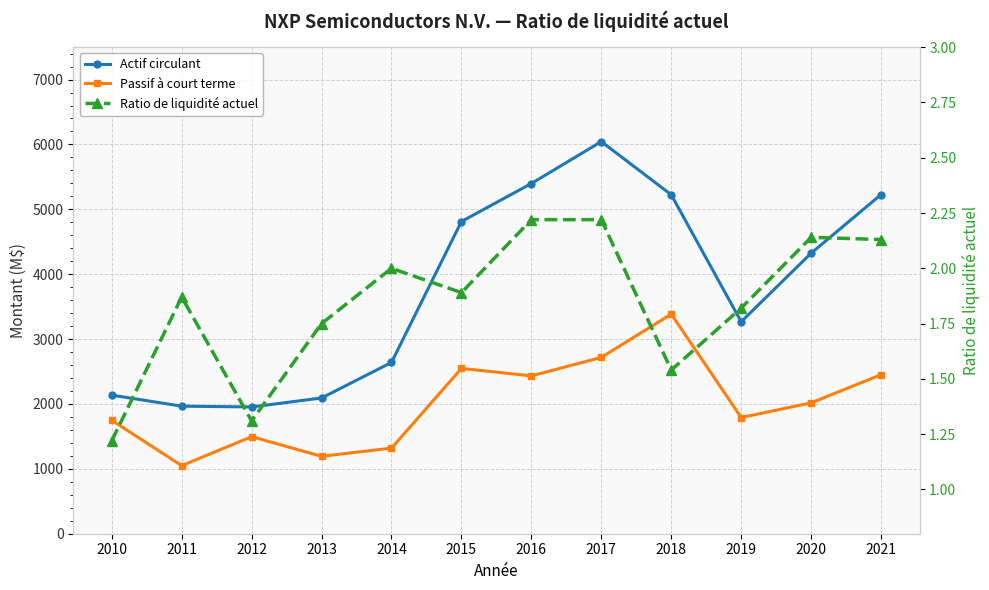

Reading left to right, extract all data points from this chart.

Actif circulant: 2136.0	1966.0	1954.0	2092.0	2640.0	4812.0	5398.0	6044.0	5225.0	3267.0	4324.0	5228.0
Passif à court terme: 1748.0	1049.0	1496.0	1193.0	1320.0	2548.0	2433.0	2718.0	3385.0	1791.0	2017.0	2452.0
Ratio de liquidité actuel: 1.2	1.9	1.3	1.8	2.0	1.9	2.2	2.2	1.5	1.8	2.1	2.1